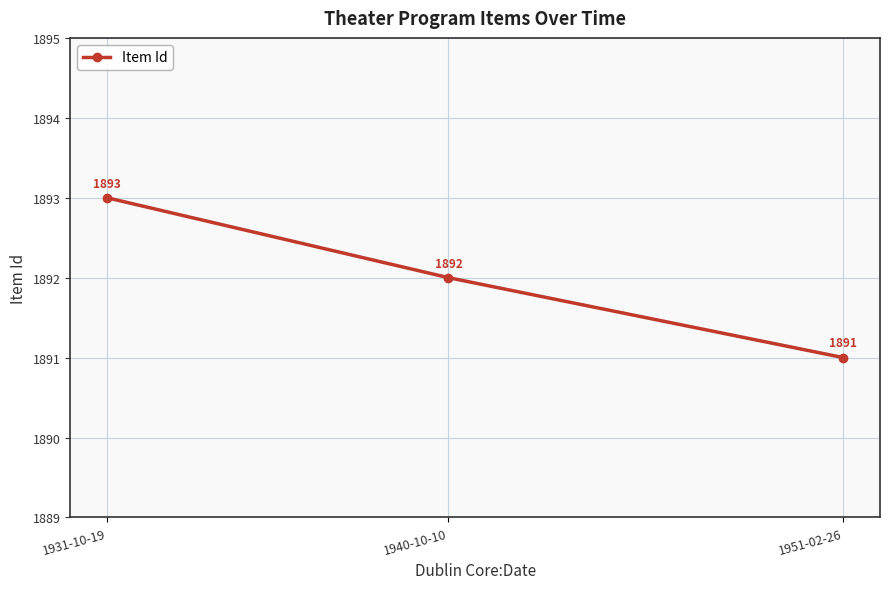

Which category has the lowest value across all series?

1951-02-26